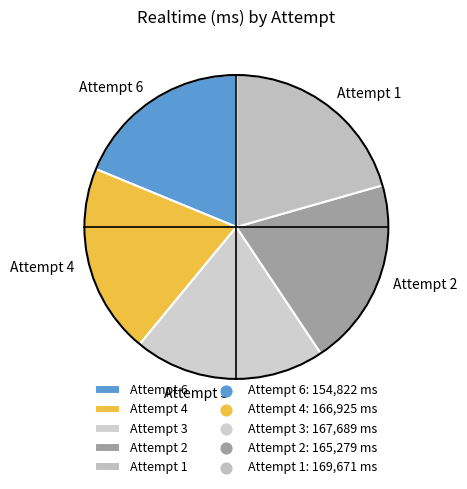

Which category has the smallest portion of the pie?

Attempt 6